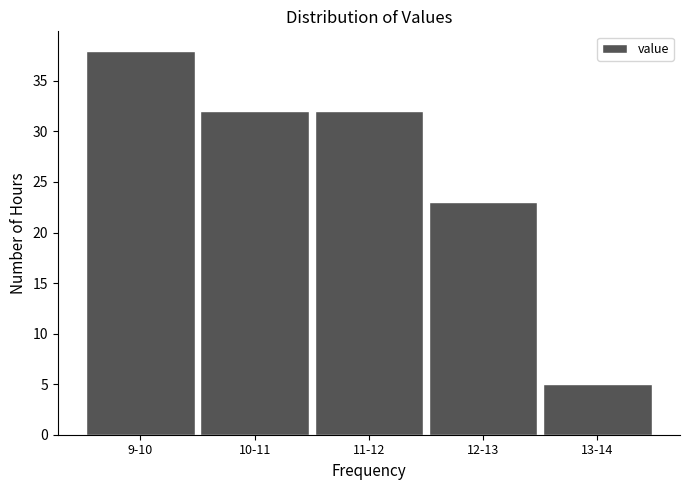

Reading right to left, what are all the values shown in this chart?

5	23	32	32	38